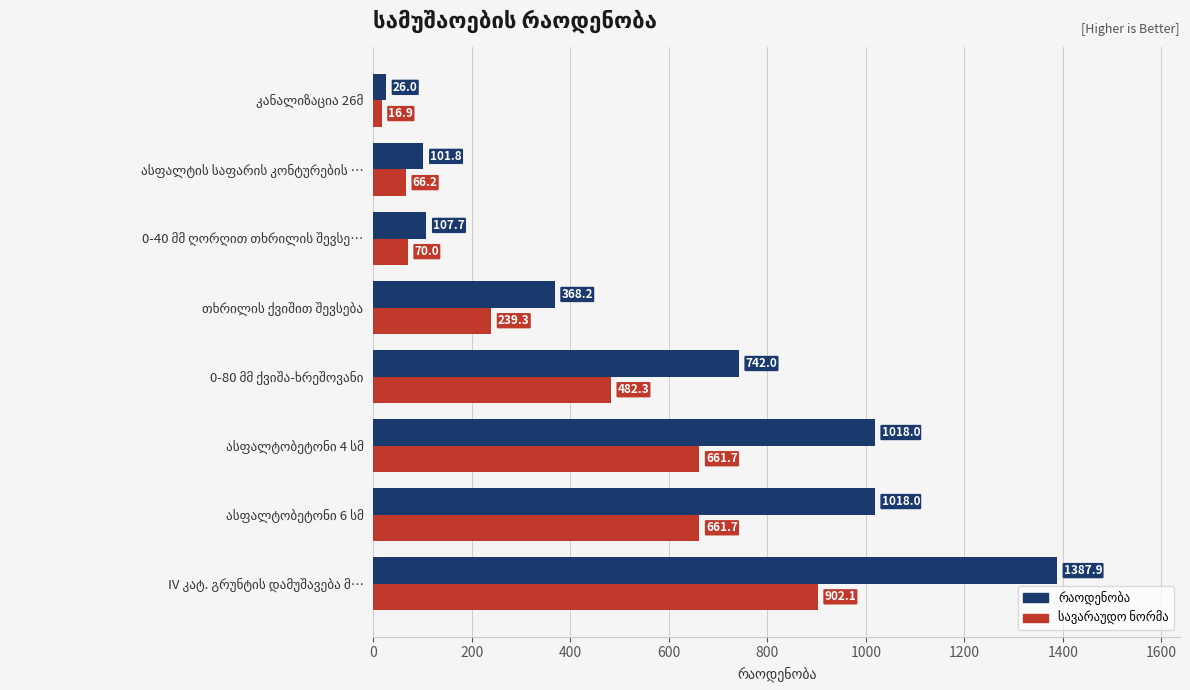

At how many categories does at least one series exceed 654?

4